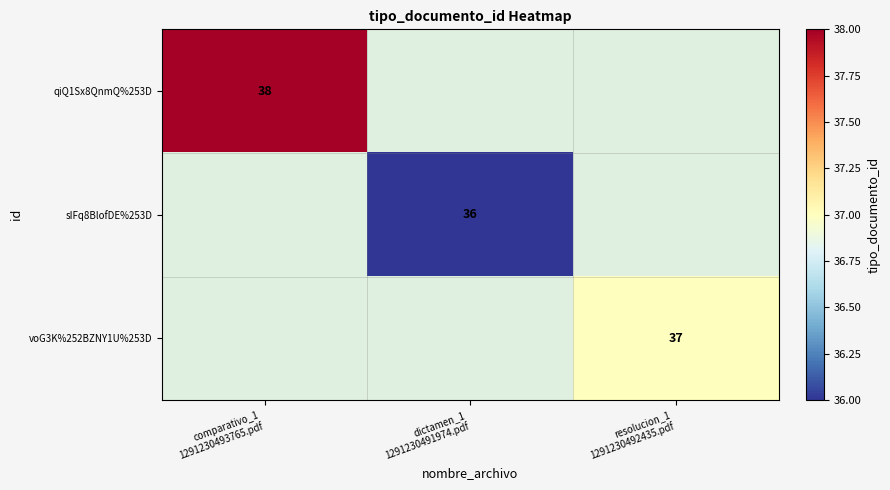

What is the maximum value shown in the chart?

38.0